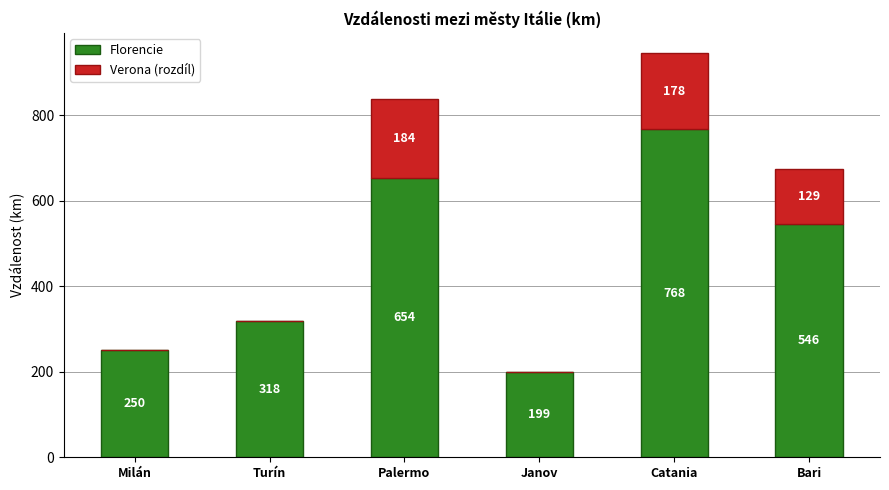

What is the maximum value for Florencie?

768